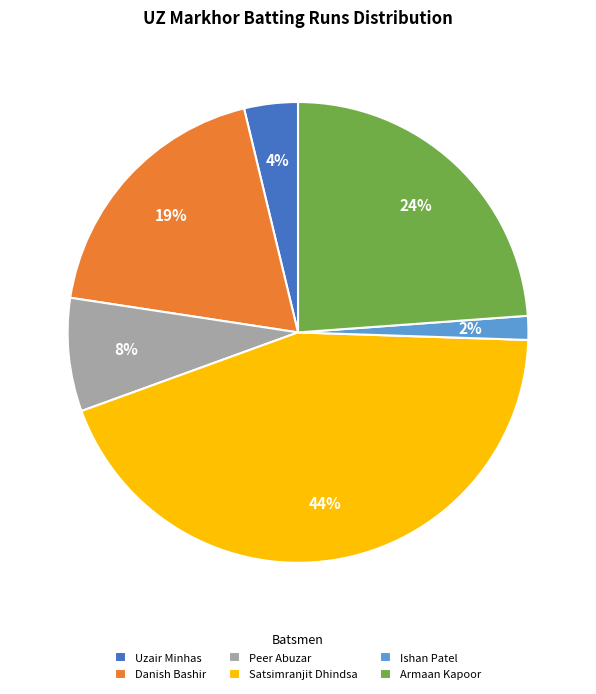

Do Ishan Patel and Danish Bashir together represent more than half of the pie?

No